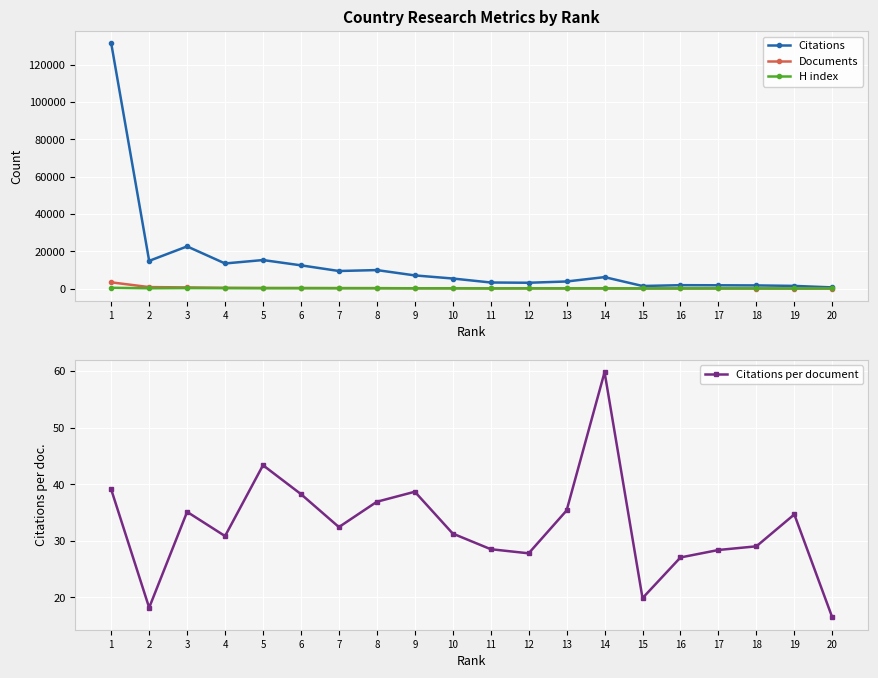

Between 9 and 19, which is larger?

9